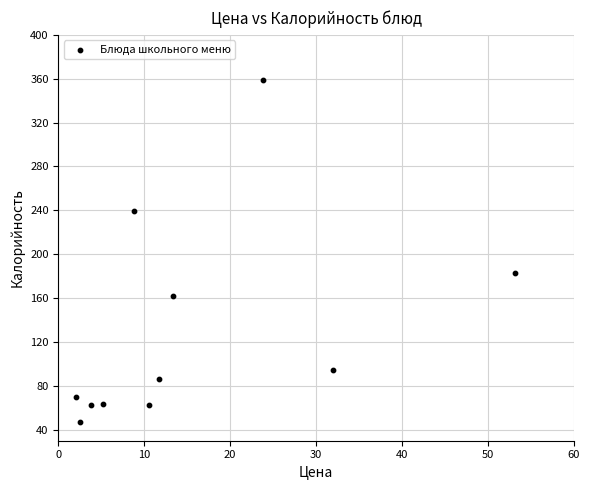

What Y value in the scatter plot is closest to 202?

182.5